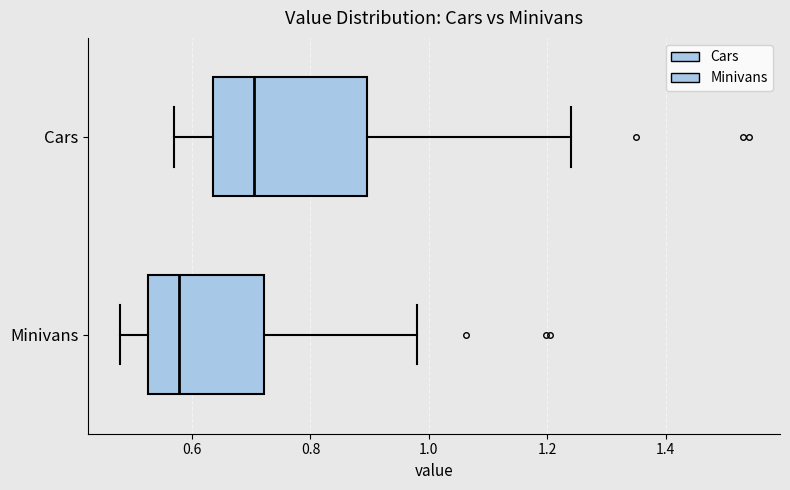

Reading bottom to top, read every box against the x-axis: the position of its median line, the range the box covers, and the ends of its whiskers. The values are not printed on the chart, so give them approximately, as read against the axis.

Minivans: median 0.58, box 0.52 to 0.72, whiskers 0.48 to 0.98
Cars: median 0.70, box 0.64 to 0.90, whiskers 0.58 to 1.24